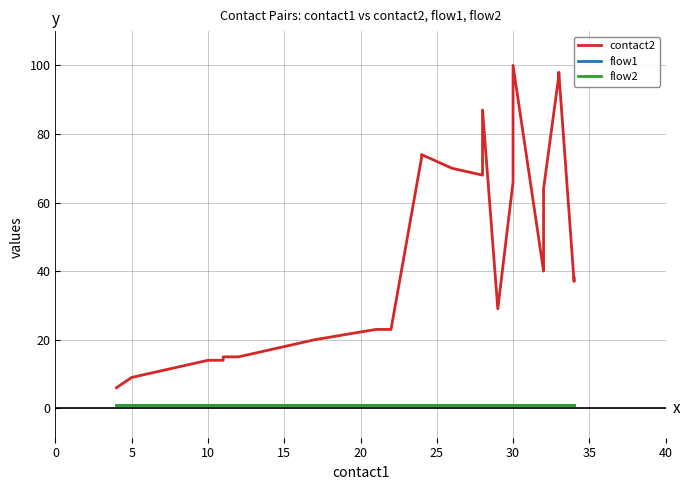

What is the highest value of the contact2 series?

100